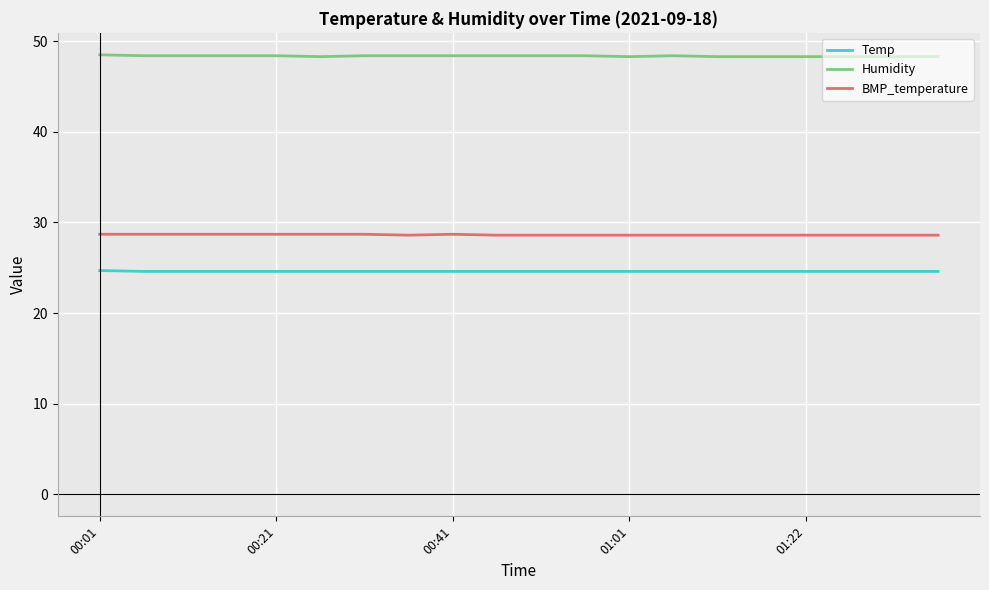

At how many categories does at least one series exceed 37?

20